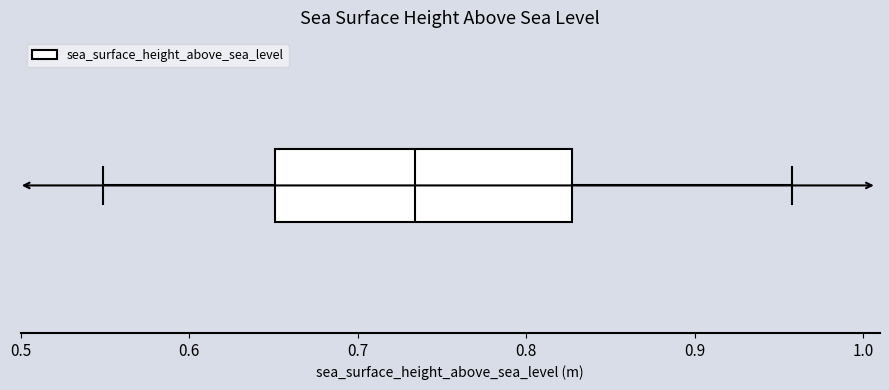

Read this box plot against the x-axis: the position of the median line, the range covered by the box, and the ends of both whiskers. The values are not printed on the chart, so give them approximately, as read against the axis.

median 0.73, box 0.65 to 0.83, whiskers 0.55 to 0.96